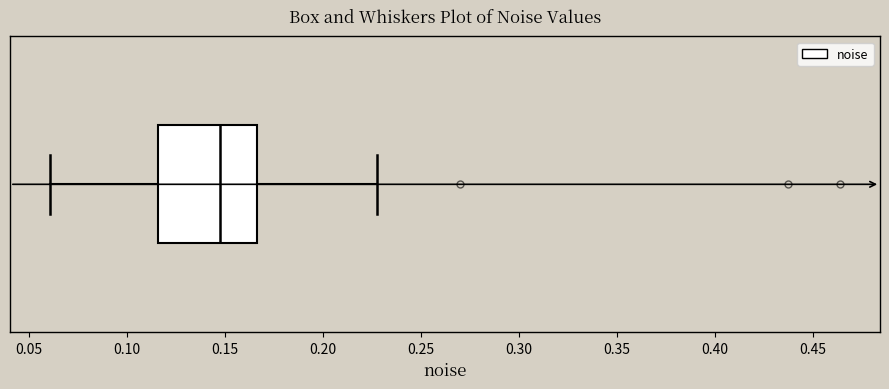

Transcribe this box plot: give where the median line is, the range the box spans, and where the two whiskers end, as read against the x-axis. The values are not printed on the chart, so give them approximately, as read against the axis.

median 0.150, box 0.115 to 0.165, whiskers 0.060 to 0.230